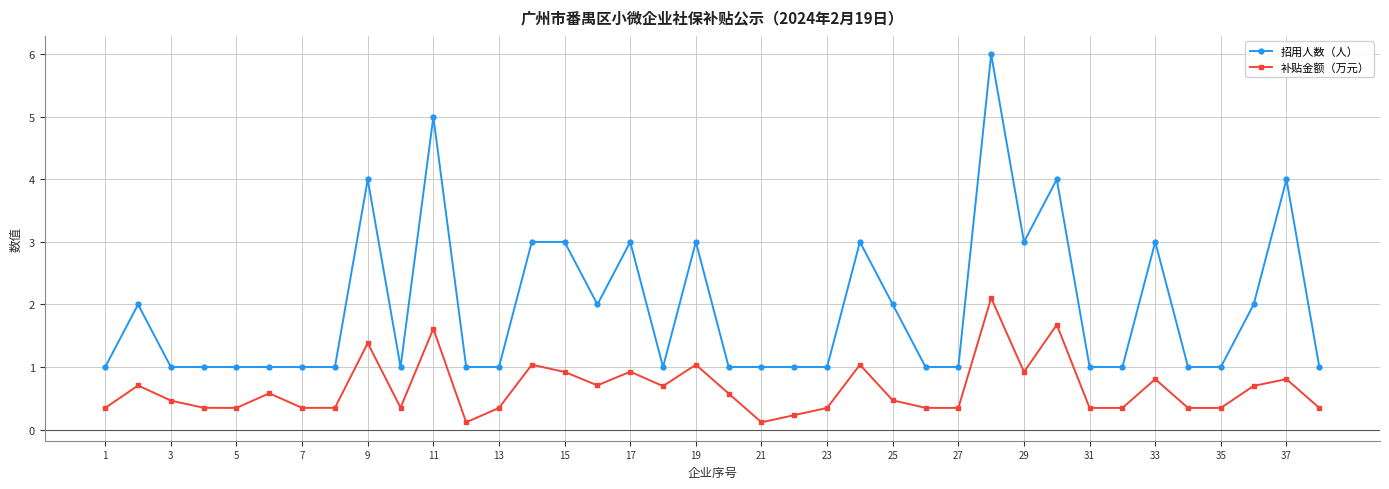

True or false: 招用人数（人） and 补贴金额（万元） cross at least once.

False